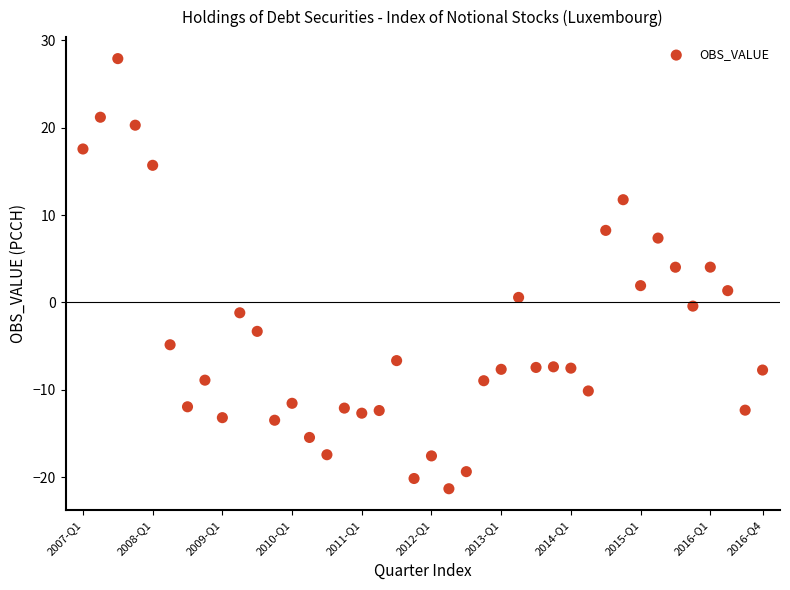

What is the range of Y values (max minus min)?

49.2